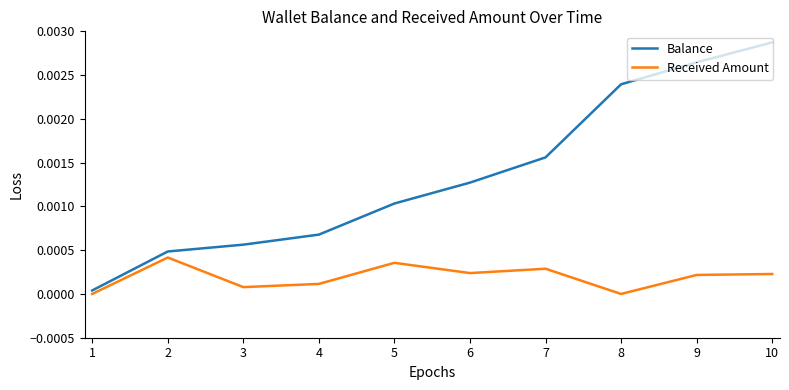

True or false: Received Amount and Balance intersect in this chart.

False